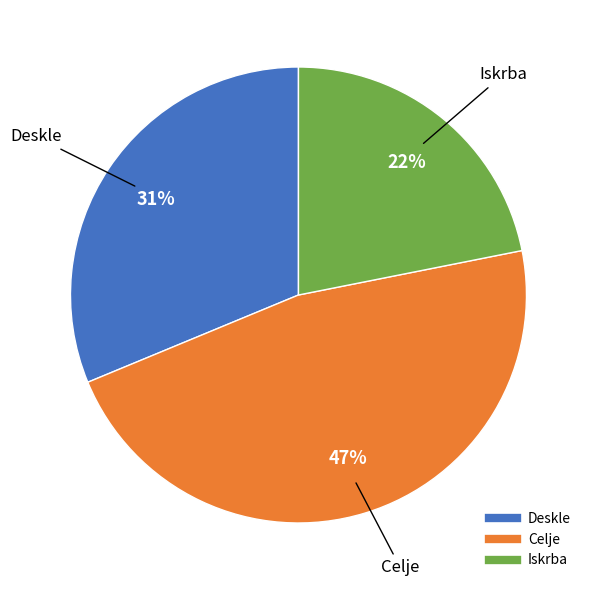

How many segments does this pie chart have?

3